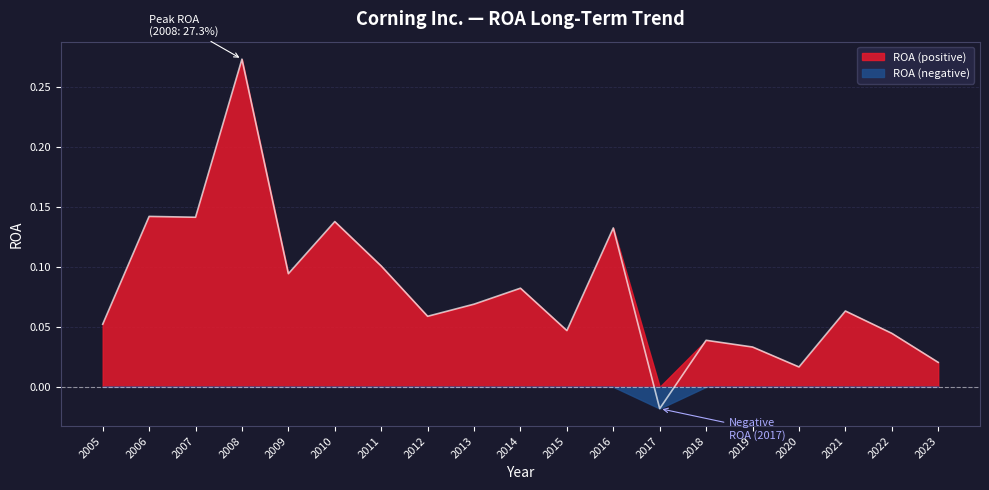

Rank the categories by value from highest to lowest.

2008, 2006, 2007, 2010, 2016, 2011, 2009, 2014, 2013, 2021, 2012, 2005, 2015, 2022, 2018, 2019, 2023, 2020, 2017